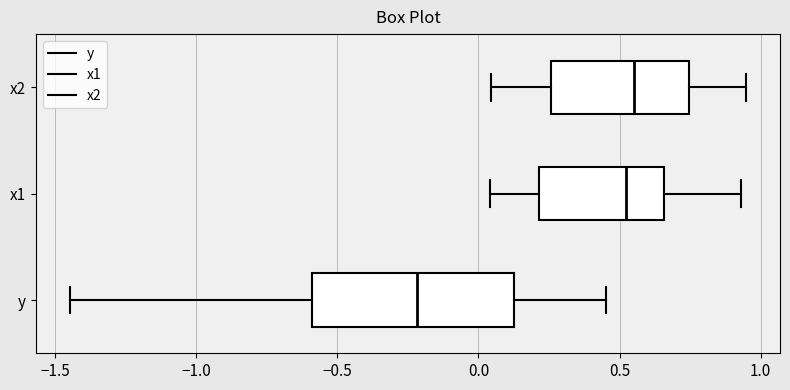

Reading bottom to top, read every box against the x-axis: the position of its median line, the range the box covers, and the ends of its whiskers. The values are not printed on the chart, so give them approximately, as read against the axis.

y: median -0.20, box -0.60 to 0.15, whiskers -1.45 to 0.45
x1: median 0.50, box 0.20 to 0.65, whiskers 0.05 to 0.95
x2: median 0.55, box 0.25 to 0.75, whiskers 0.05 to 0.95